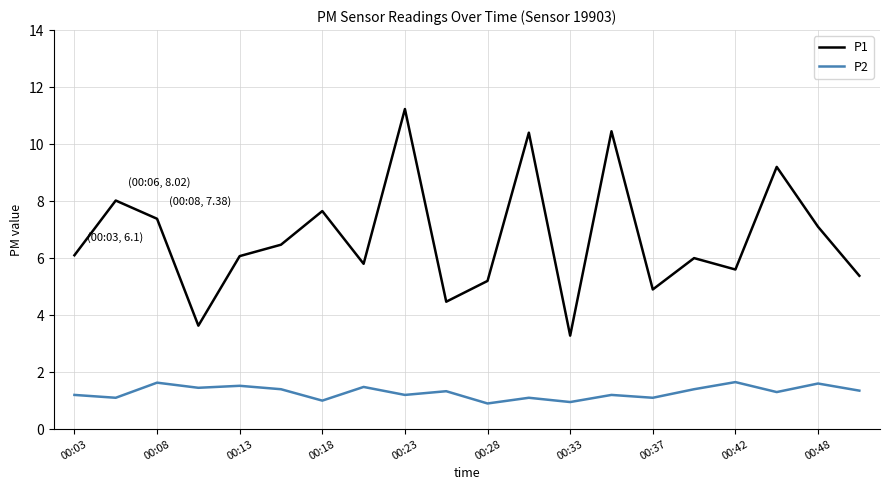

True or false: P1 and P2 cross at least once.

False